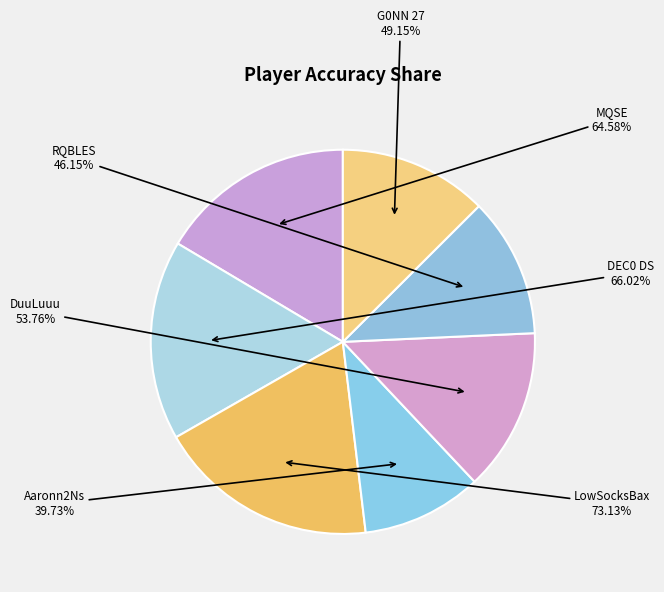

Rank the categories by value from highest to lowest.

LowSocksBax, DEC0 DS, MQSE, DuuLuuu, G0NN 27, RQBLES, Aaronn2Ns